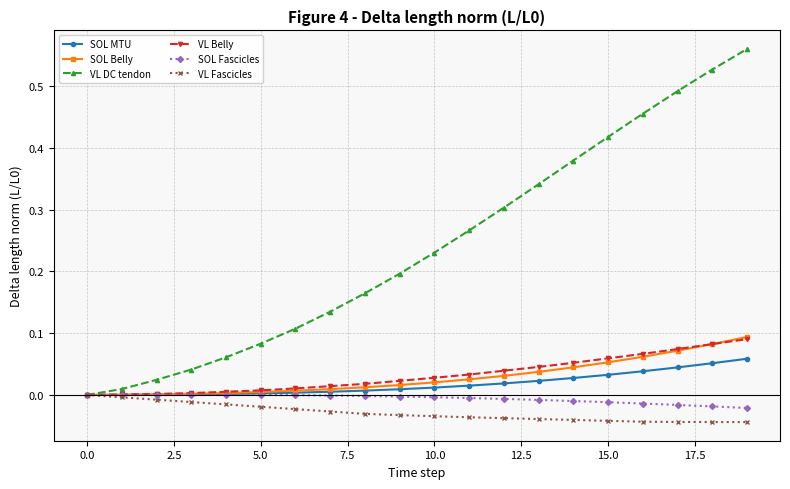

Which series has the largest total across all categories?

VL DC tendon